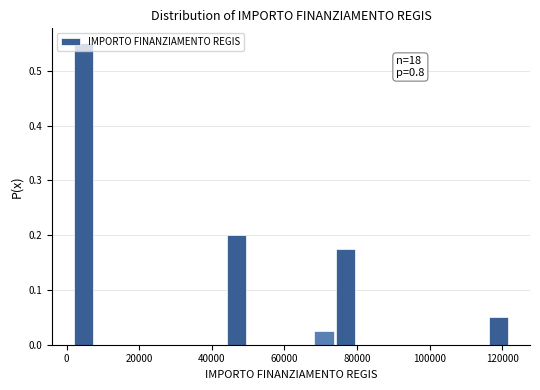

Read against the x-axis, roughly where is the centre of the tallest bar?

4000